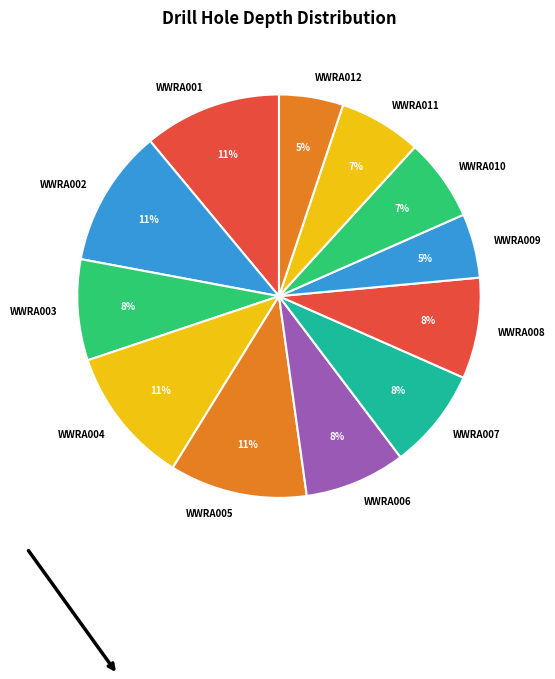

Is the sum of WWRA007 and WWRA010 greater than half?

No